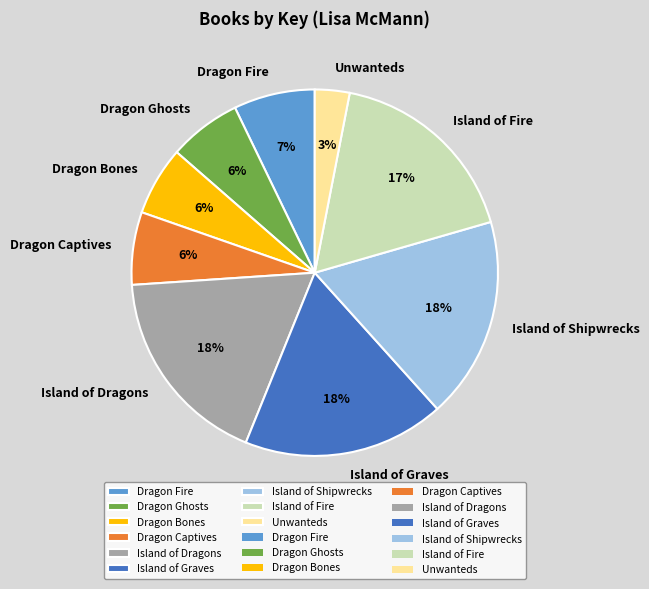

Is it true that Dragon Bones is 6% of the pie?

True